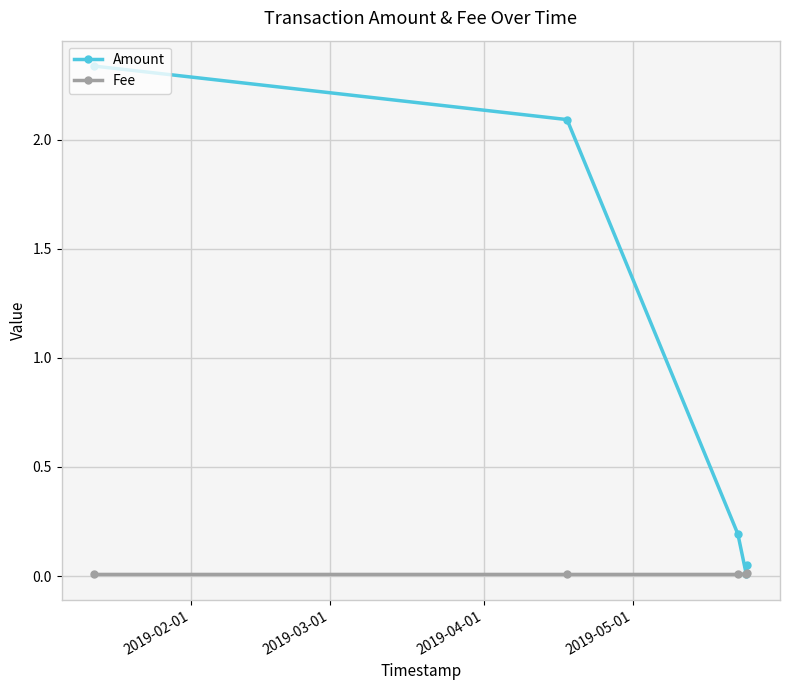

True or false: Fee has more than 2 interior local peaks.

False